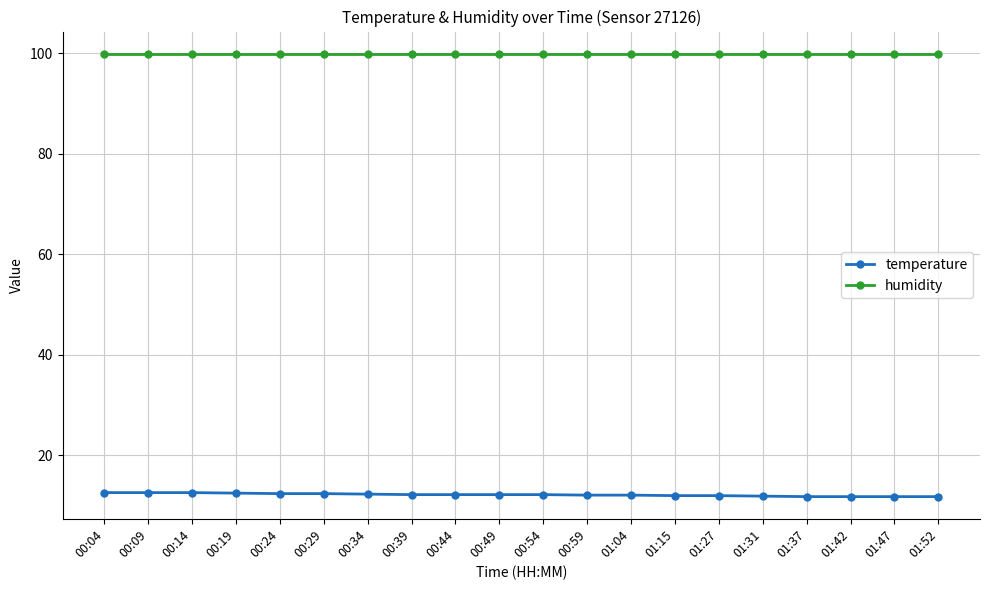

True or false: humidity and temperature cross at least once.

False